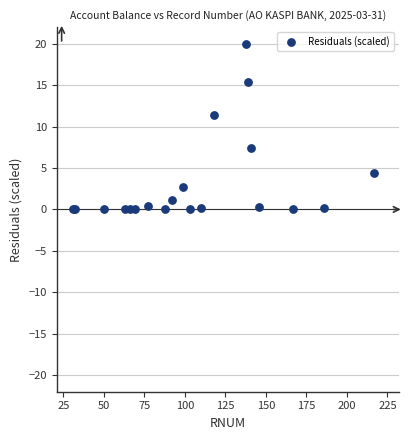

What Y value in the scatter plot is closest to 9?

7.5